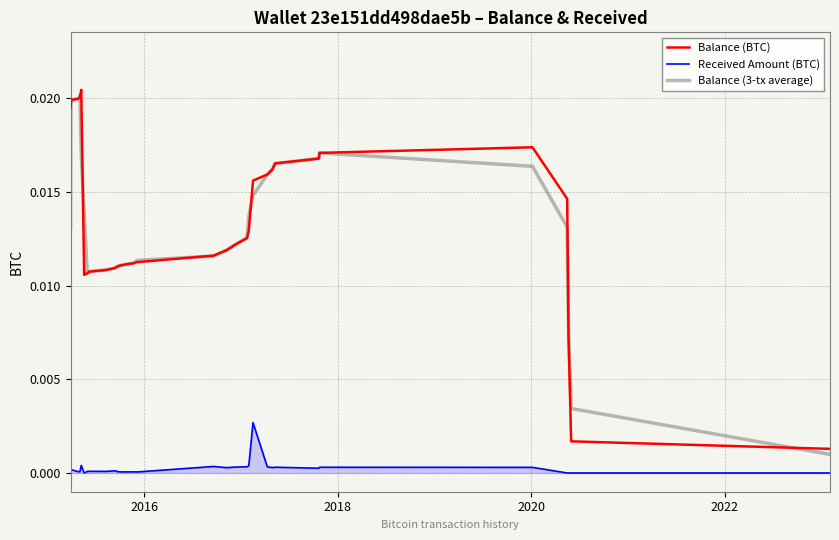

True or false: Received Amount (BTC) and Balance (BTC) intersect in this chart.

False